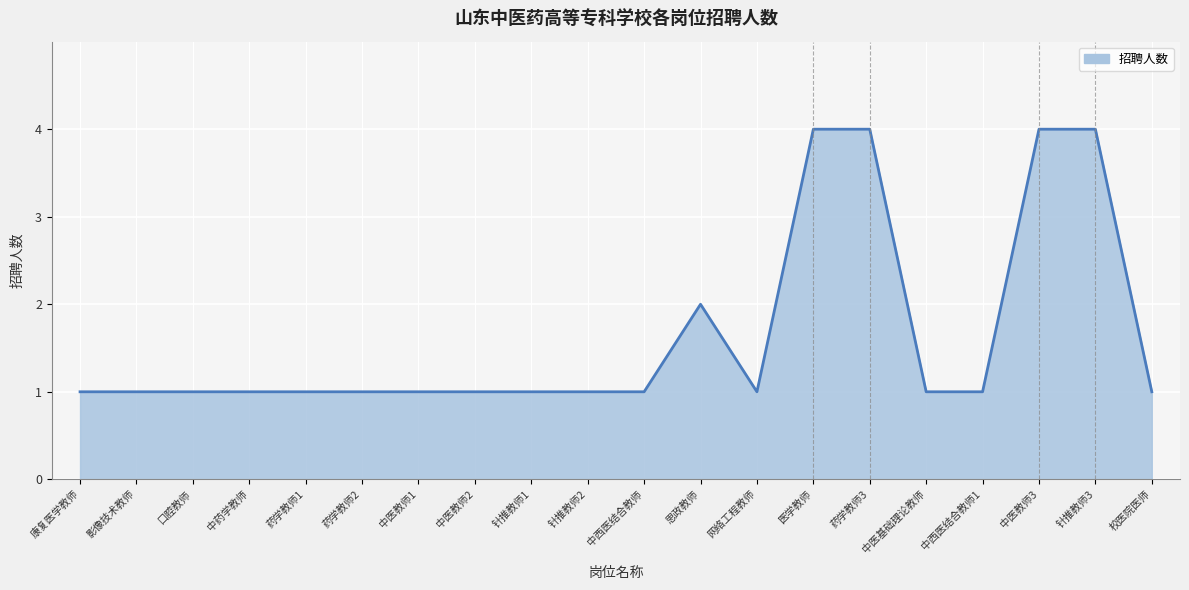

Which has a higher value, 药学教师3 or 影像技术教师?

药学教师3